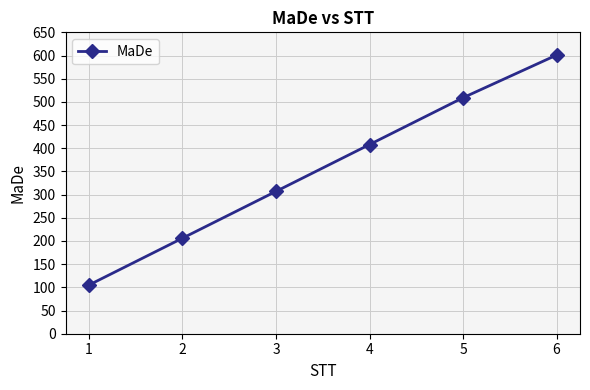

What is the average value?

356